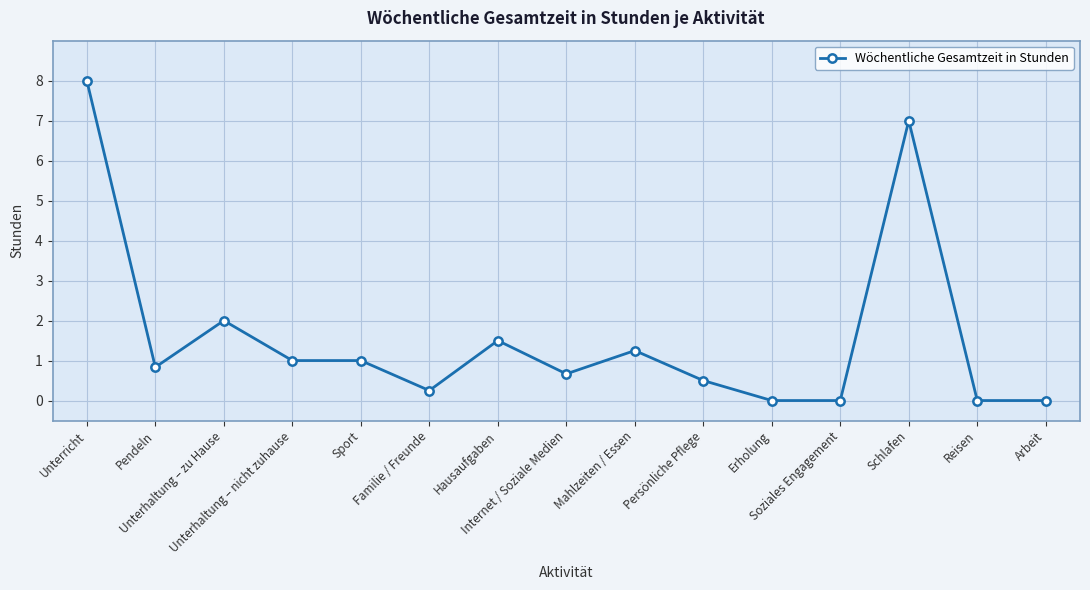

True or false: the data has more than 1 interior local peaks.

True